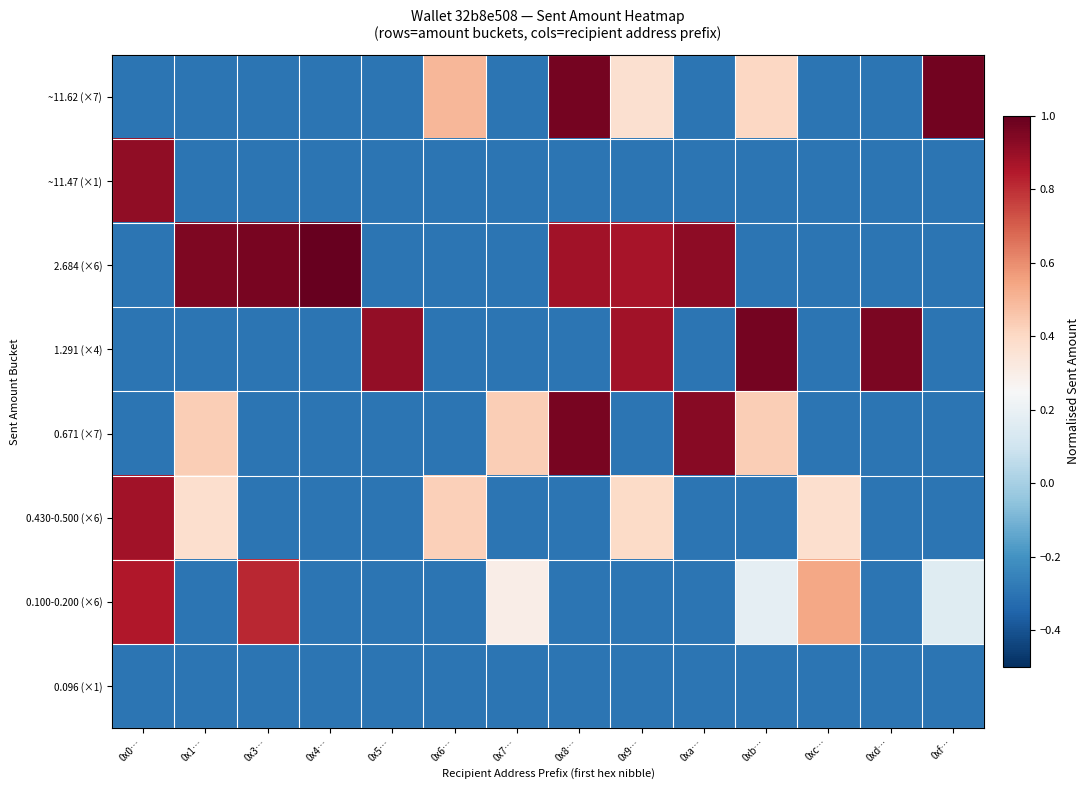

Reading left to right, transcribe all the data shown in this chart.

~11.62 (×7): 0x0…=-0.3	0x1…=-0.3	0x3…=-0.3	0x4…=-0.3	0x5…=-0.3	0x6…=0.5	0x7…=-0.3	0x8…=1.0	0x9…=0.4	0xa…=-0.3	0xb…=0.4	0xc…=-0.3	0xd…=-0.3	0xf…=1.0
~11.47 (×1): 0x0…=0.9	0x1…=-0.3	0x3…=-0.3	0x4…=-0.3	0x5…=-0.3	0x6…=-0.3	0x7…=-0.3	0x8…=-0.3	0x9…=-0.3	0xa…=-0.3	0xb…=-0.3	0xc…=-0.3	0xd…=-0.3	0xf…=-0.3
2.684 (×6): 0x0…=-0.3	0x1…=1.0	0x3…=1.0	0x4…=1.0	0x5…=-0.3	0x6…=-0.3	0x7…=-0.3	0x8…=0.9	0x9…=0.9	0xa…=0.9	0xb…=-0.3	0xc…=-0.3	0xd…=-0.3	0xf…=-0.3
1.291 (×4): 0x0…=-0.3	0x1…=-0.3	0x3…=-0.3	0x4…=-0.3	0x5…=0.9	0x6…=-0.3	0x7…=-0.3	0x8…=-0.3	0x9…=0.9	0xa…=-0.3	0xb…=1.0	0xc…=-0.3	0xd…=1.0	0xf…=-0.3
0.671 (×7): 0x0…=-0.3	0x1…=0.4	0x3…=-0.3	0x4…=-0.3	0x5…=-0.3	0x6…=-0.3	0x7…=0.4	0x8…=1.0	0x9…=-0.3	0xa…=0.9	0xb…=0.4	0xc…=-0.3	0xd…=-0.3	0xf…=-0.3
0.430-0.500 (×6): 0x0…=0.9	0x1…=0.4	0x3…=-0.3	0x4…=-0.3	0x5…=-0.3	0x6…=0.4	0x7…=-0.3	0x8…=-0.3	0x9…=0.4	0xa…=-0.3	0xb…=-0.3	0xc…=0.4	0xd…=-0.3	0xf…=-0.3
0.100-0.200 (×6): 0x0…=0.9	0x1…=-0.3	0x3…=0.8	0x4…=-0.3	0x5…=-0.3	0x6…=-0.3	0x7…=0.3	0x8…=-0.3	0x9…=-0.3	0xa…=-0.3	0xb…=0.2	0xc…=0.5	0xd…=-0.3	0xf…=0.2
0.096 (×1): 0x0…=-0.3	0x1…=-0.3	0x3…=-0.3	0x4…=-0.3	0x5…=-0.3	0x6…=-0.3	0x7…=-0.3	0x8…=-0.3	0x9…=-0.3	0xa…=-0.3	0xb…=-0.3	0xc…=-0.3	0xd…=-0.3	0xf…=-0.3